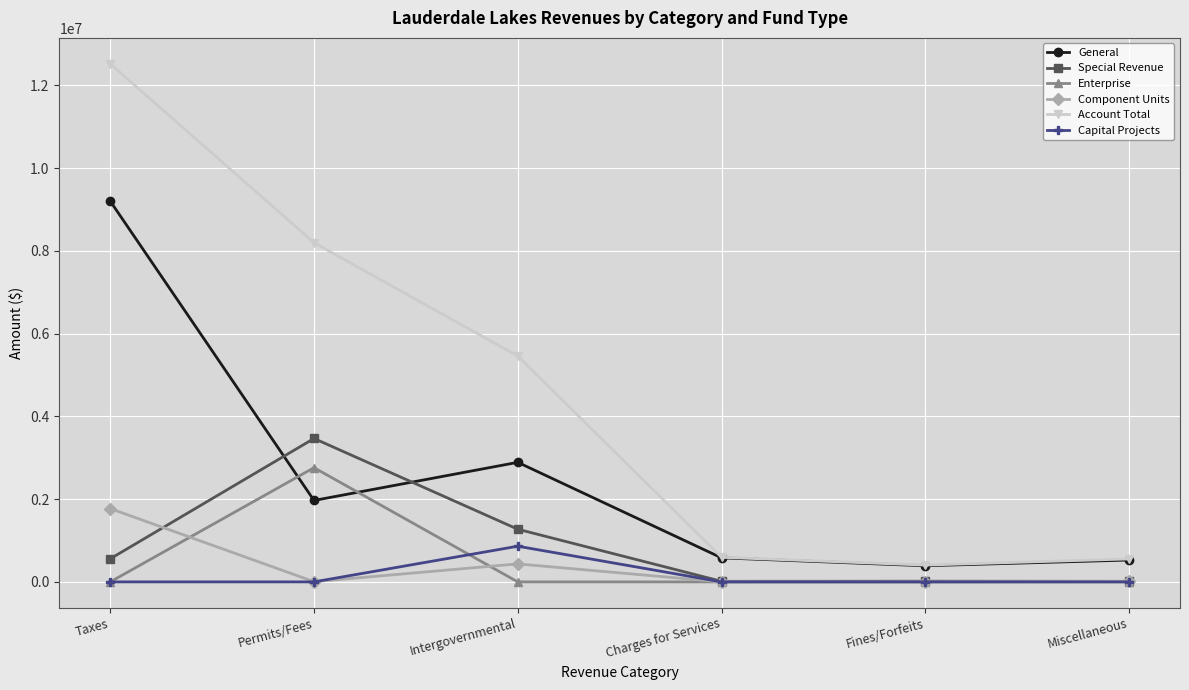

What is the sum of all Capital Projects values?

862041